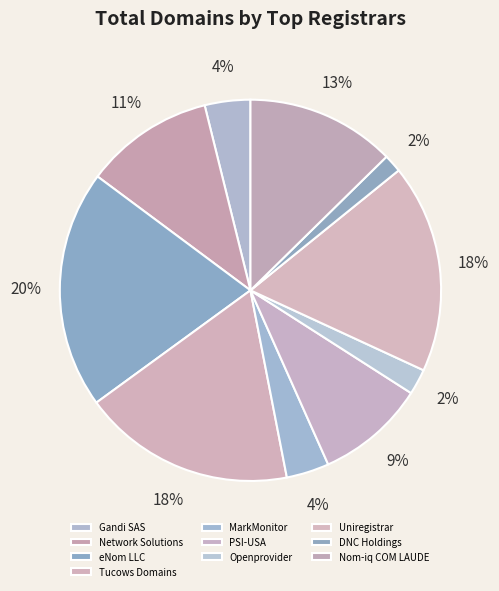

To the nearest percent, what is the difference between the Network Solutions and Gandi SAS slice percentages?

7%